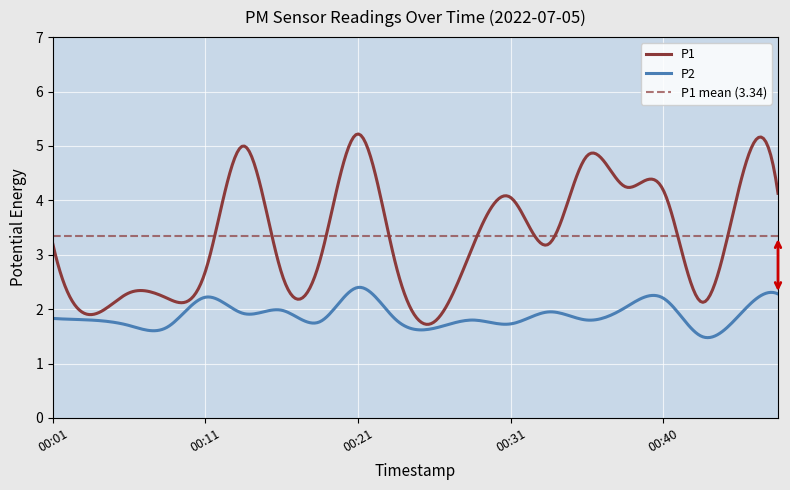

Which series has the largest total across all categories?

P1